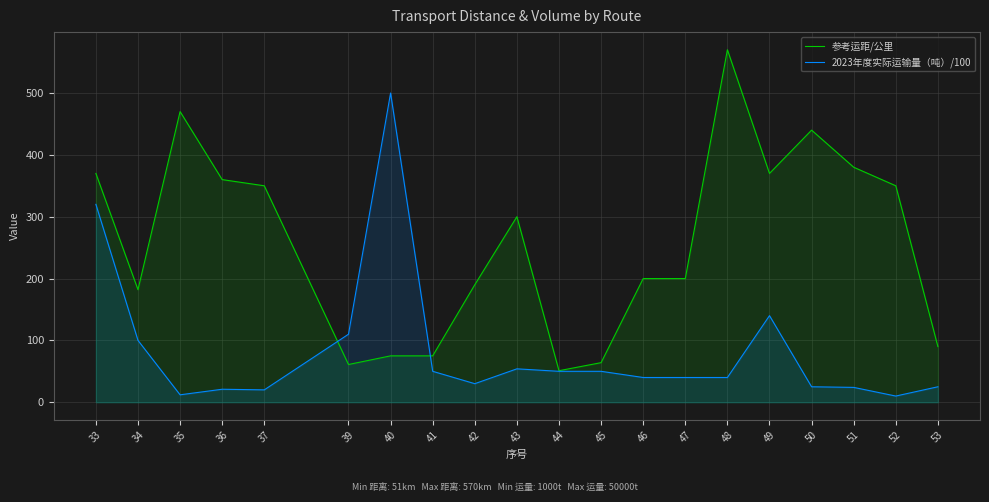

Reading right to left, extract all data points from this chart.

参考运距/公里: 53=90	52=350	51=380	50=440	49=370	48=570	47=200	46=200	45=64	44=51	43=300	42=190	41=75	40=75	39=61	37=350	36=360	35=470	34=182	33=370
2023年度实际运输量（吨）/100: 53=25	52=10	51=24	50=25	49=140	48=40	47=40	46=40	45=50	44=50	43=54	42=30	41=50	40=500	39=110	37=20	36=21	35=12	34=100	33=320